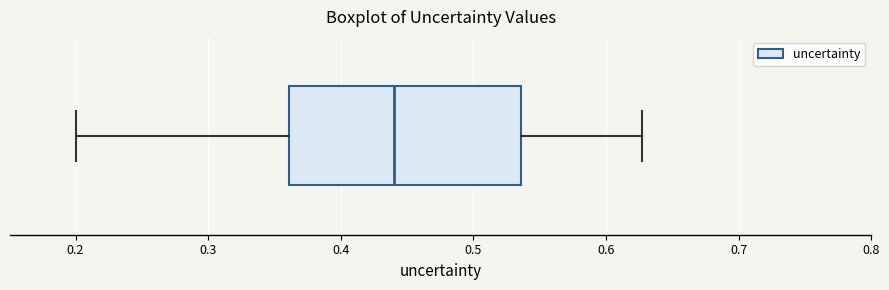

Read this box plot against the x-axis: the position of the median line, the range covered by the box, and the ends of both whiskers. The values are not printed on the chart, so give them approximately, as read against the axis.

median 0.44, box 0.36 to 0.54, whiskers 0.20 to 0.63